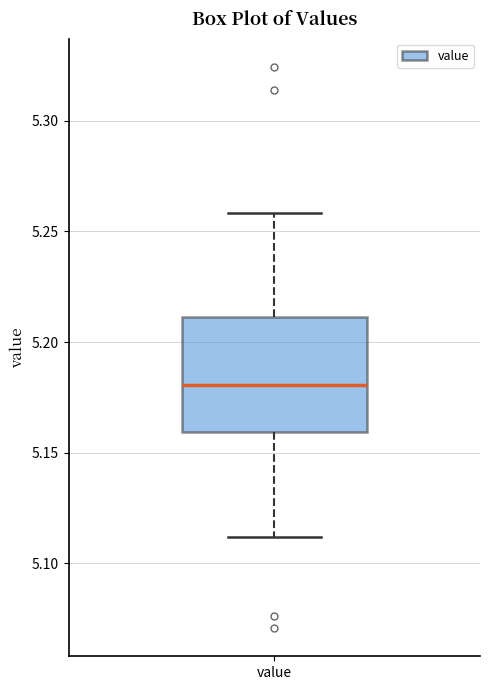

Read this box plot against the y-axis: the position of the median line, the range covered by the box, and the ends of both whiskers. The values are not printed on the chart, so give them approximately, as read against the axis.

median 5.18, box 5.16 to 5.21, whiskers 5.11 to 5.26